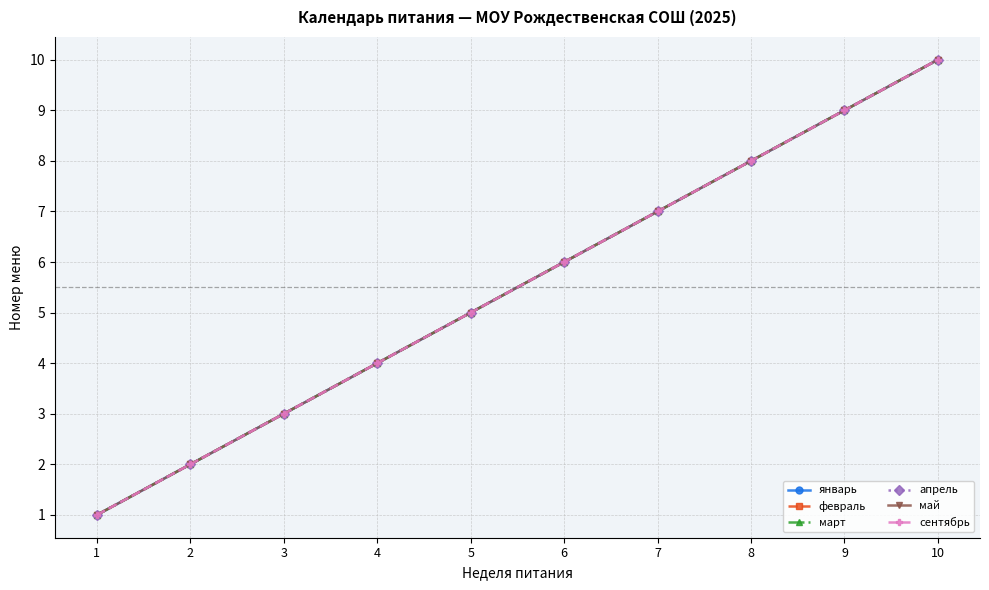

What is the maximum value shown in the chart?

10